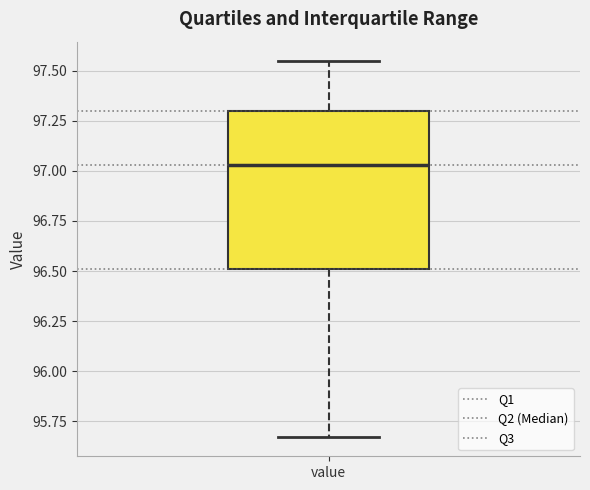

Read this box plot against the y-axis: the position of the median line, the range covered by the box, and the ends of both whiskers. The values are not printed on the chart, so give them approximately, as read against the axis.

median 97.05, box 96.50 to 97.30, whiskers 95.65 to 97.55